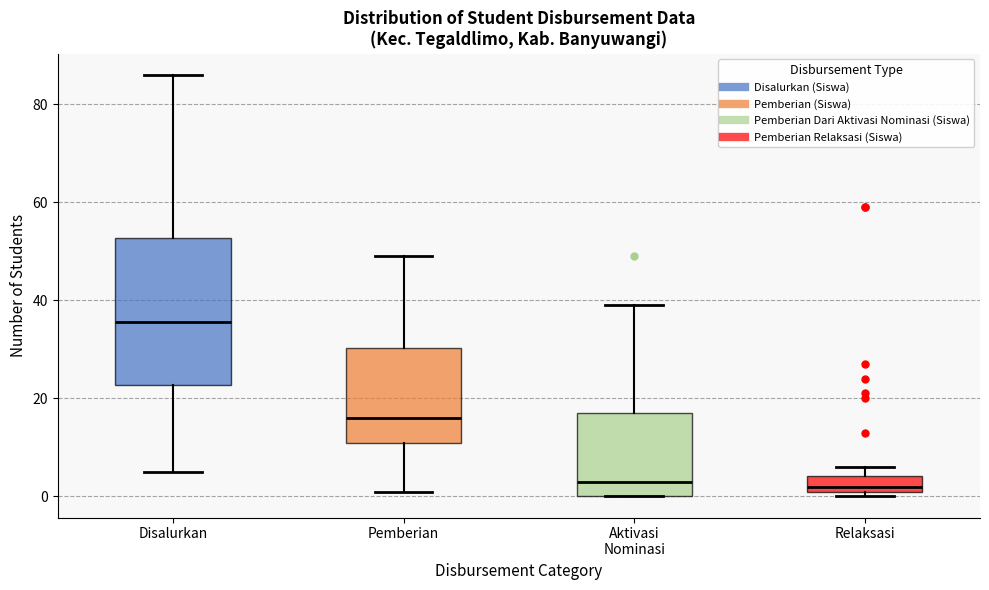

Reading left to right, transcribe this box plot: for each box, give where its median line is, the range the box spans, and where its two whiskers end, as read against the y-axis. The values are not printed on the chart, so give them approximately, as read against the axis.

Disalurkan: median 36, box 22 to 52, whiskers 6 to 86
Pemberian: median 16, box 12 to 30, whiskers 2 to 50
Aktivasi Nominasi: median 4, box 0 to 18, whiskers 0 to 40
Relaksasi: median 2 (just above the box's lower edge), box 2 to 4, whiskers 0 to 6